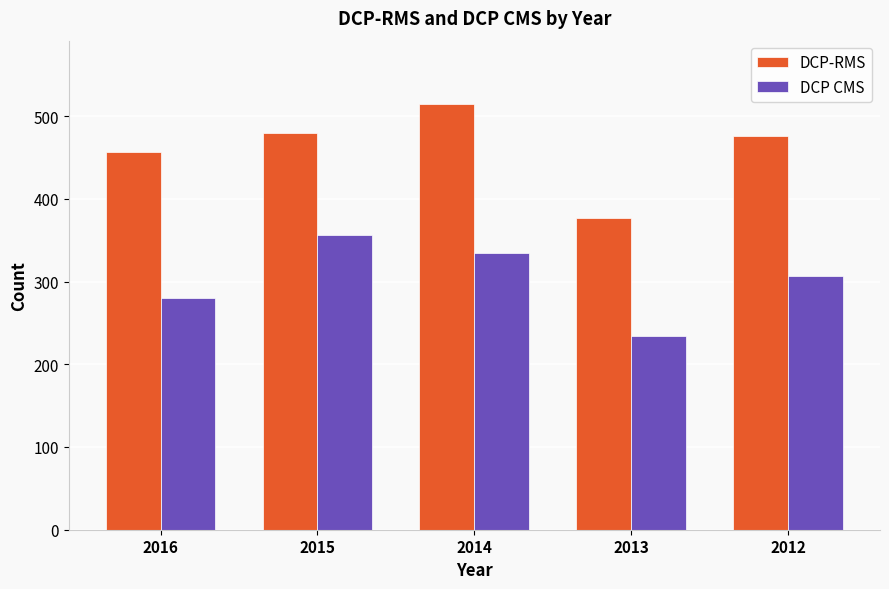

What is the value of the DCP CMS bar at the 5th from the left?

307